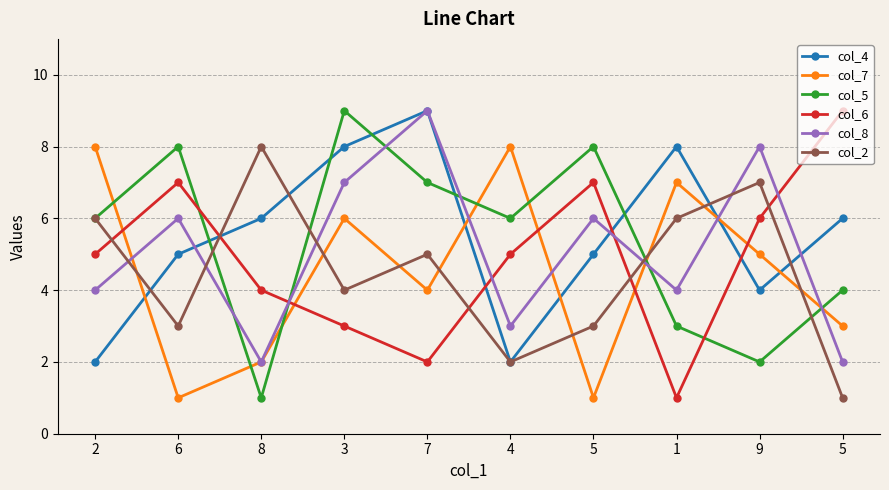

What are all the series names shown in the legend?

col_4, col_7, col_5, col_6, col_8, col_2